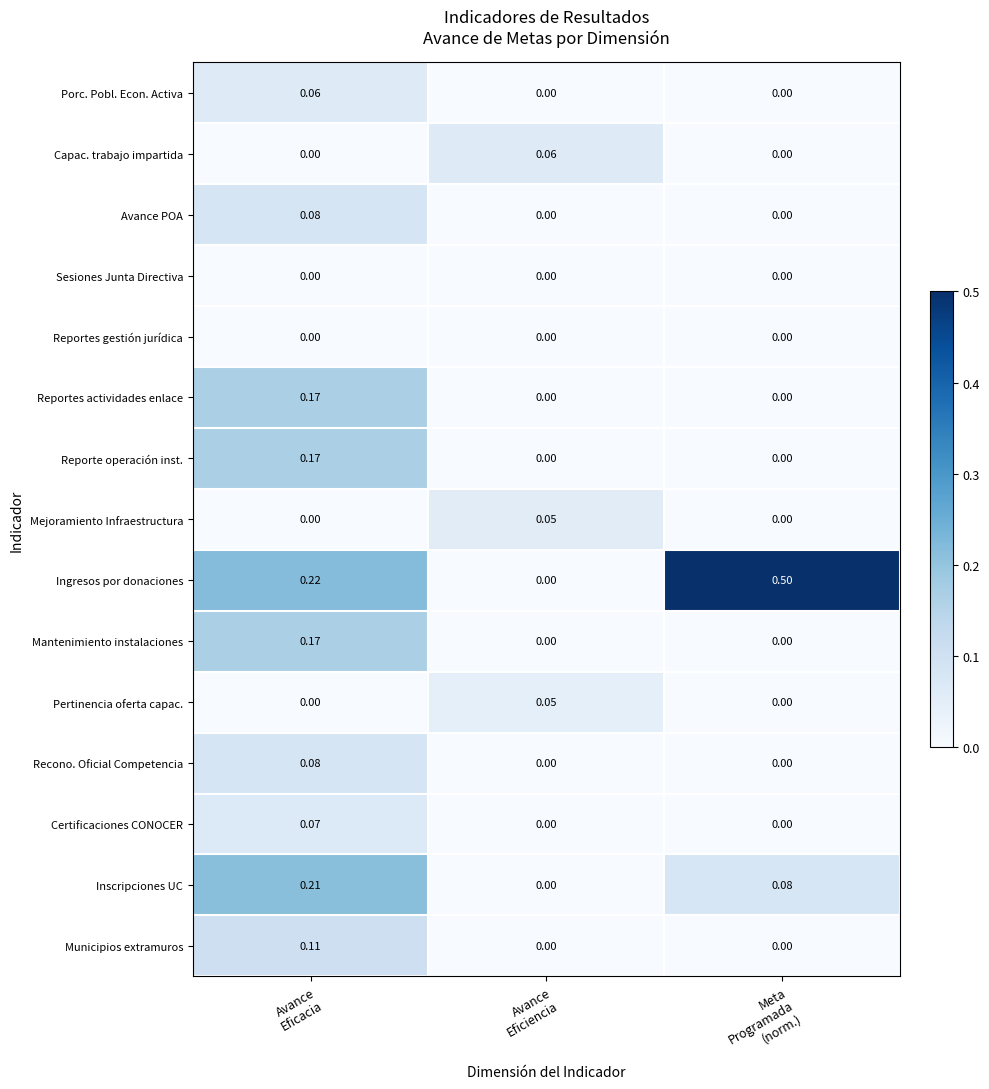

What is the spread (max minus min) of values at Meta
Programada
(norm.)?

0.5